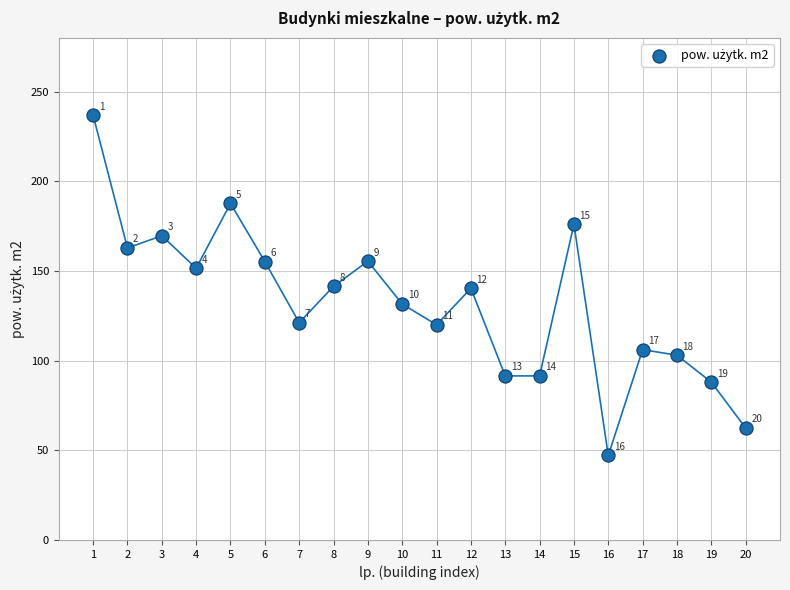

What Y value in the scatter plot is closest to 141?

141.4